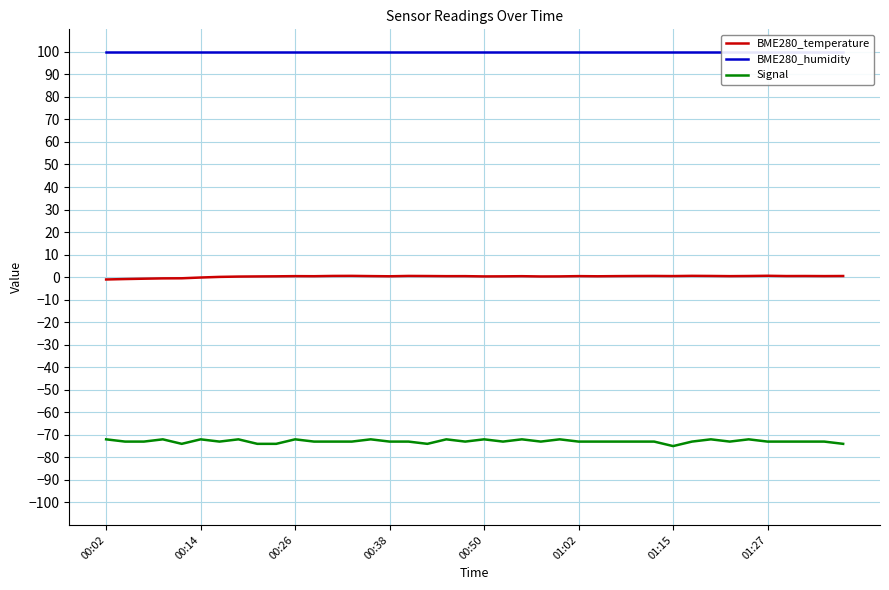

True or false: Signal has a value of -112.3 at 16.

False